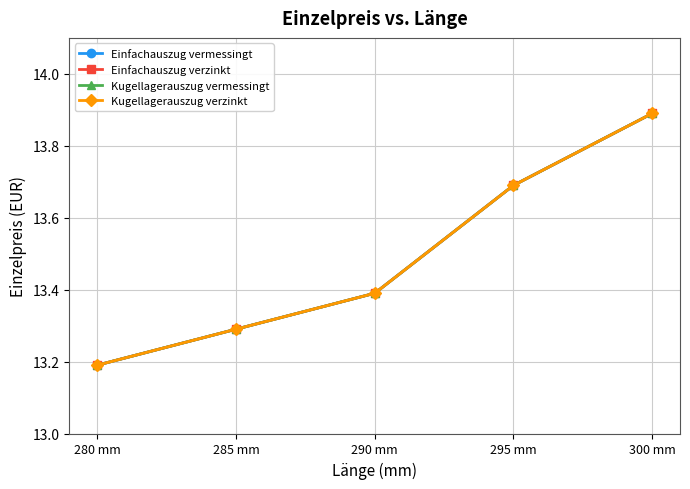

Which series has the largest range (max minus min)?

Einfachauszug vermessingt